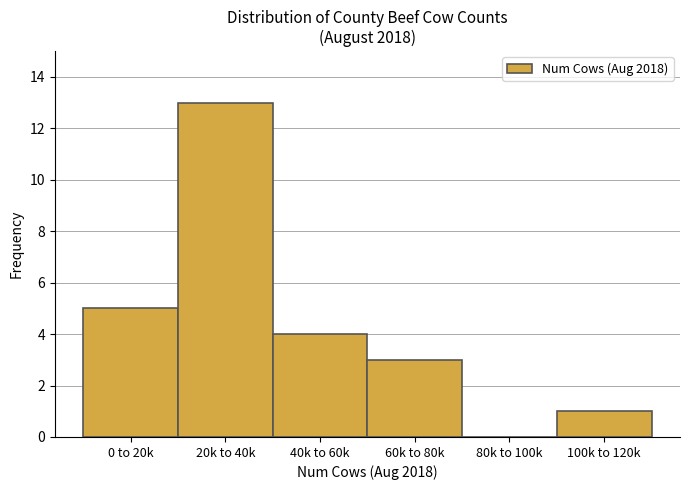

Reading left to right, list all the values displayed in this chart.

0 to 20k=5	20k to 40k=13	40k to 60k=4	60k to 80k=3	80k to 100k=0	100k to 120k=1